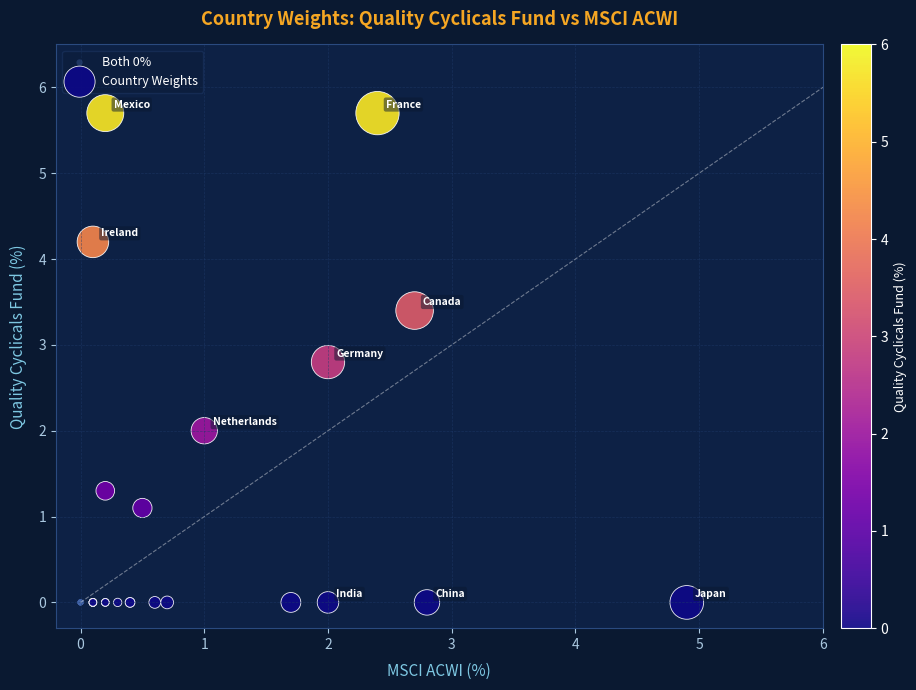

Which series reaches the maximum Y coordinate?

Country Weights